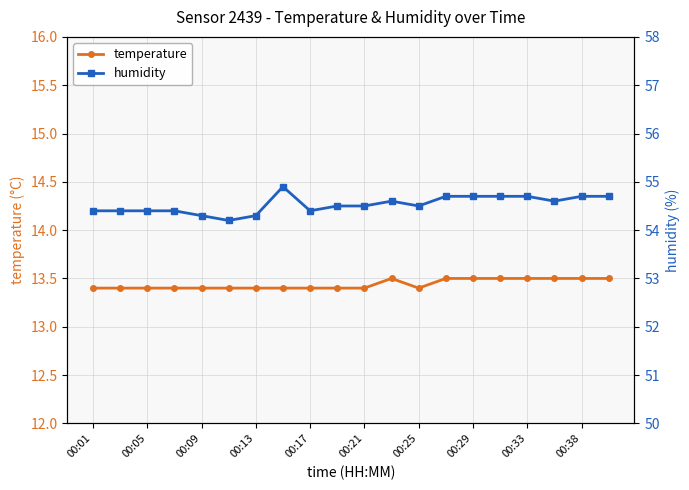

The temperature series shows 13.4 at 00:05. True or false?

True